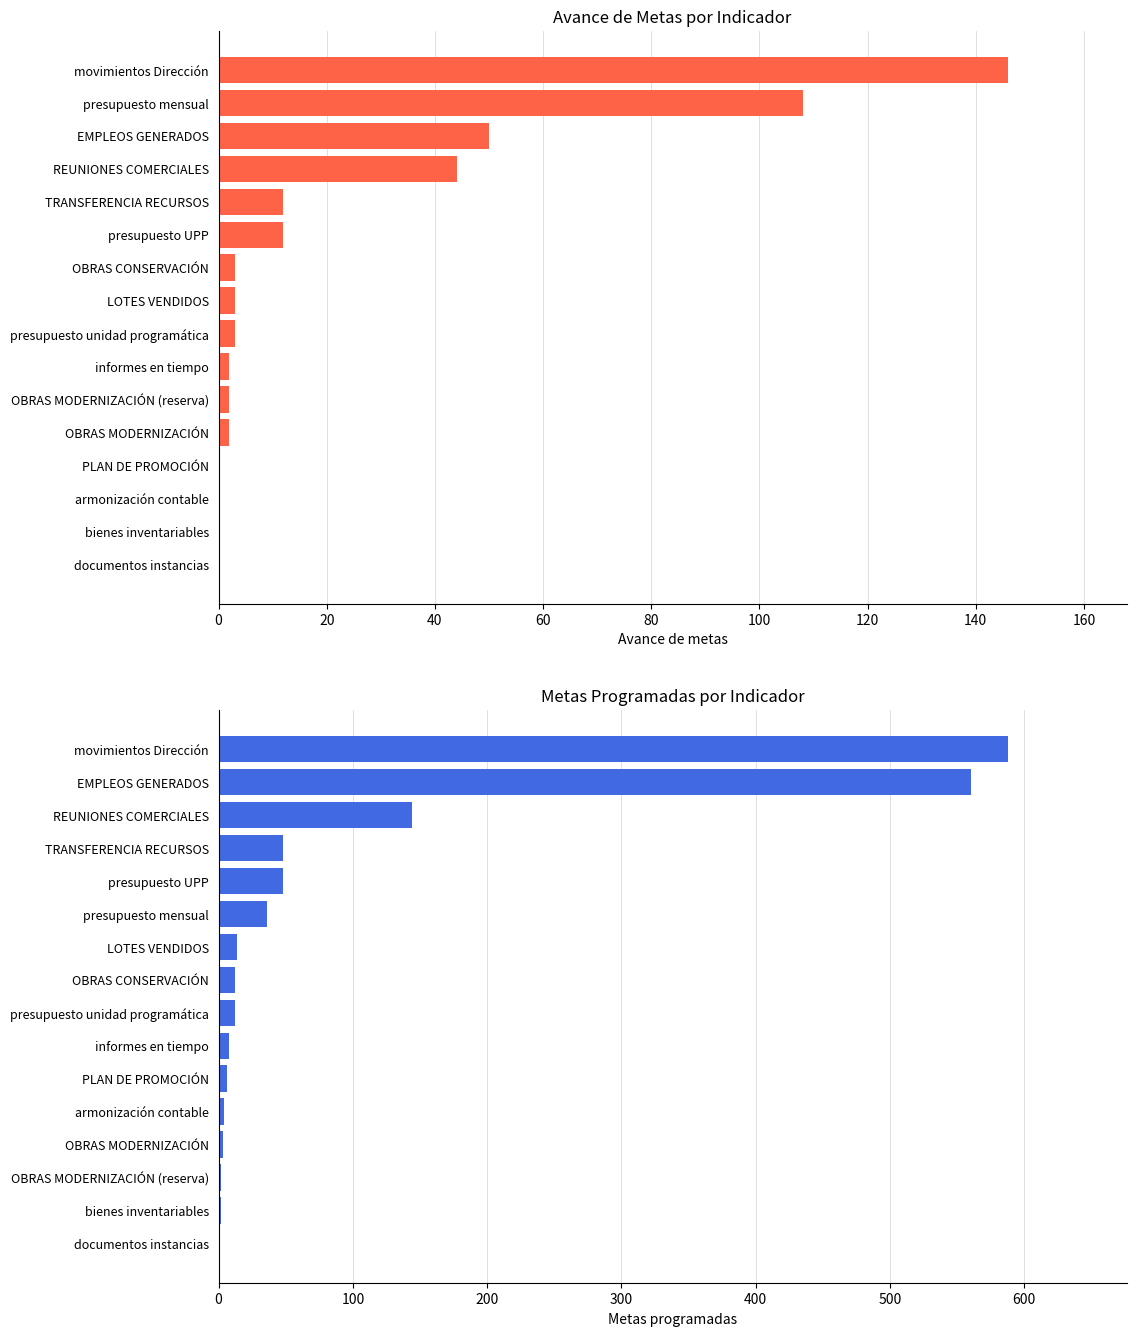

Reading right to left, extract all data points from this chart.

Avance de metas: 146	108	50	44	12	12	3	3	3	2	2	2	0	0	0	0
Metas programadas: 588	560	144	48	48	36	14	12	12	8	6	4	3	2	2	1